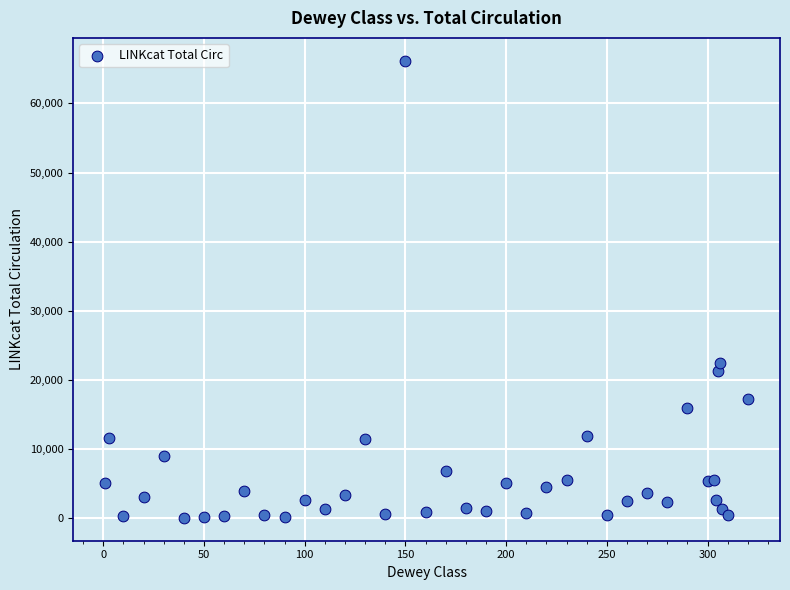

What Y value in the scatter plot is closest to 33092?

22397